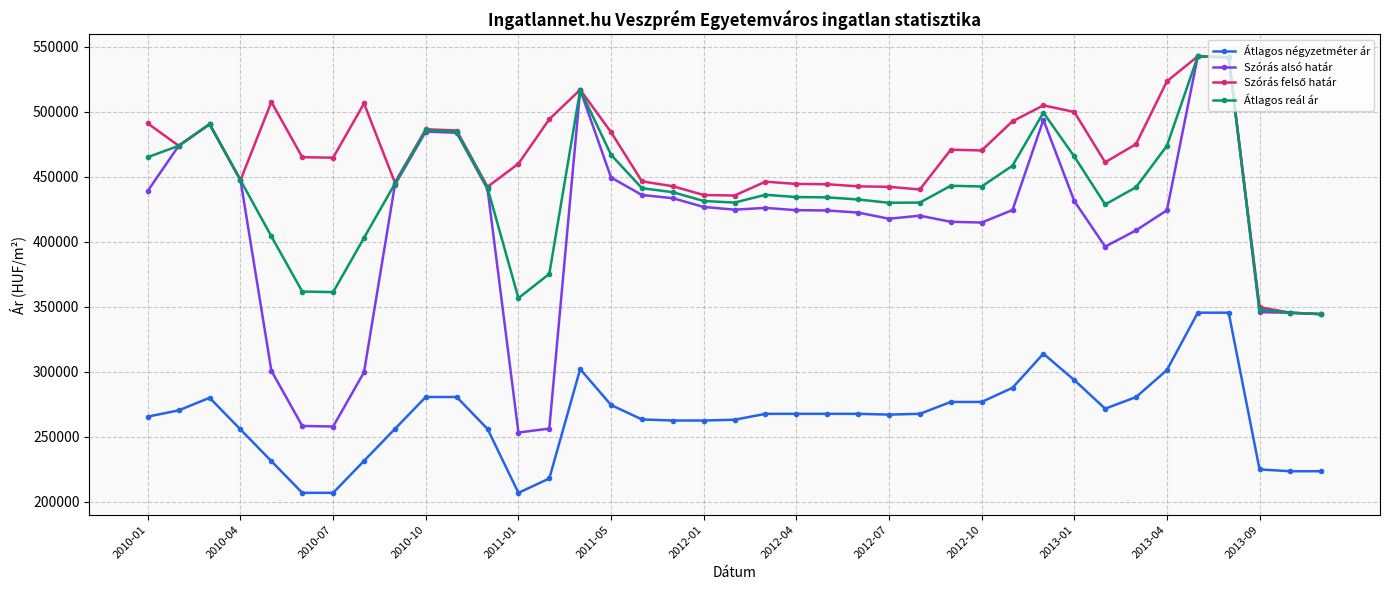

What is the value of the Szórás alsó határ point at the 22nd from the left?

424273